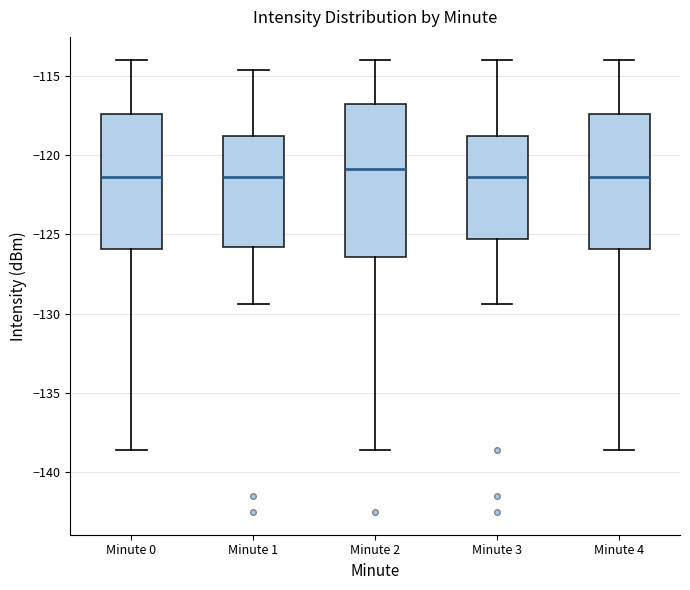

Which box's median line is the highest?

Minute 2